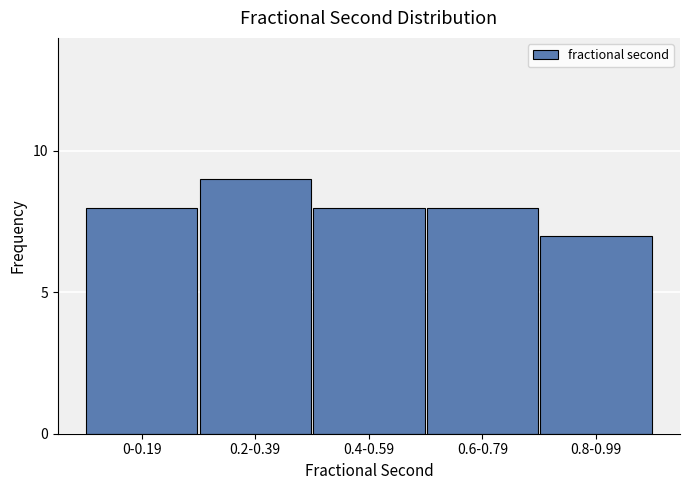

Reading right to left, extract all data points from this chart.

7	8	8	9	8